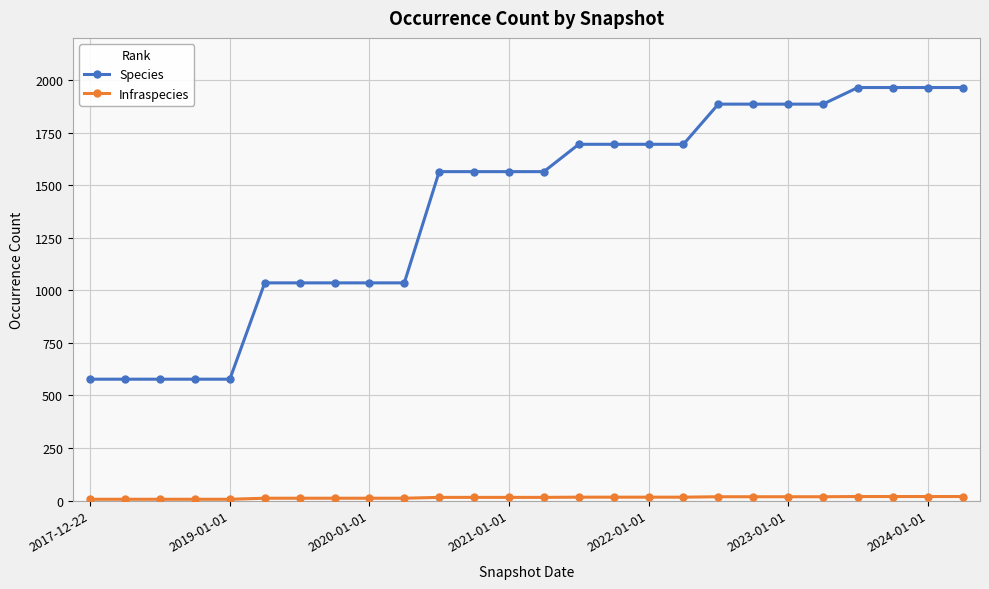

Which series has the widest spread of values?

Species